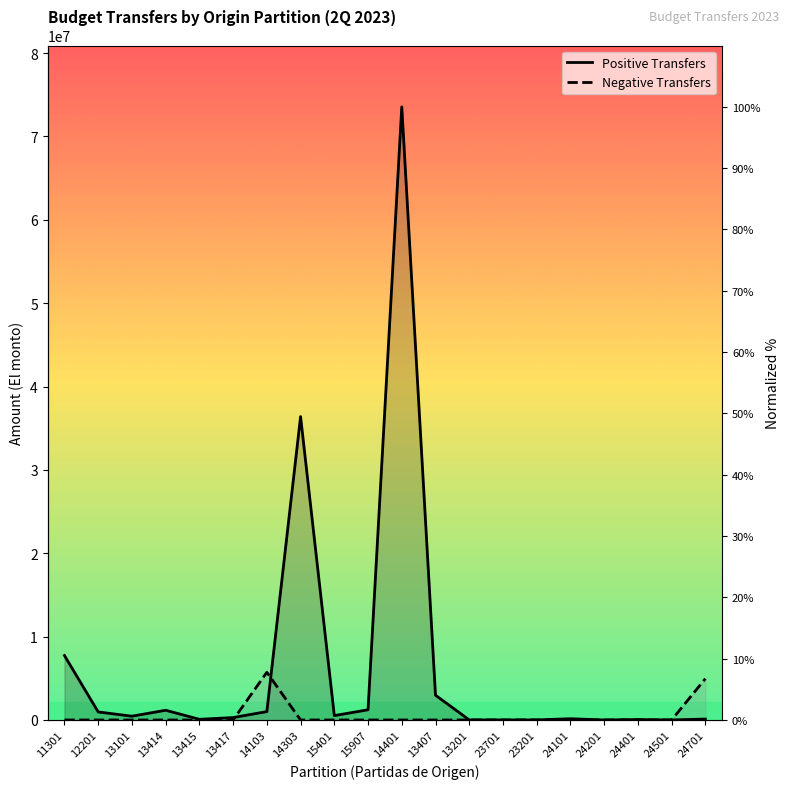

Which series has the widest spread of values?

Positive Transfers